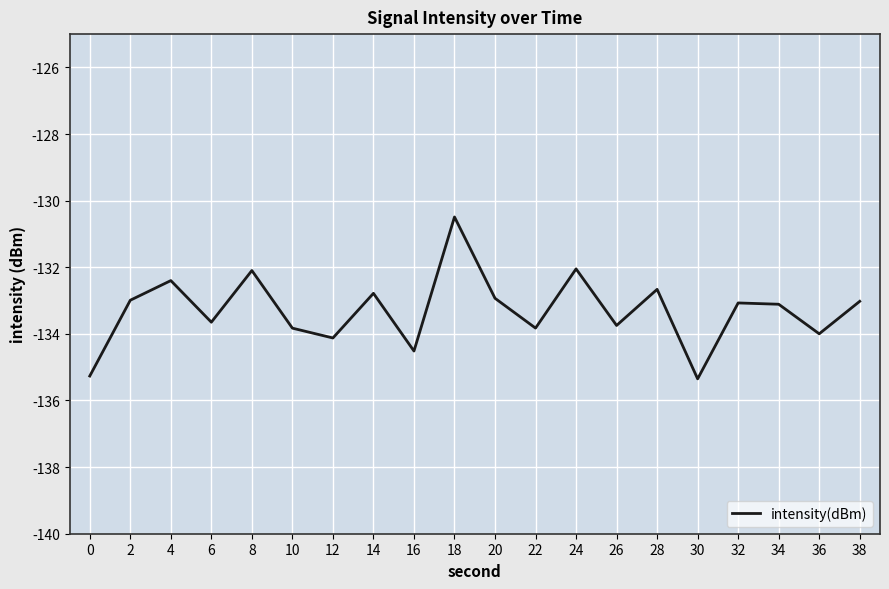

Read the value at 32.

-133.1